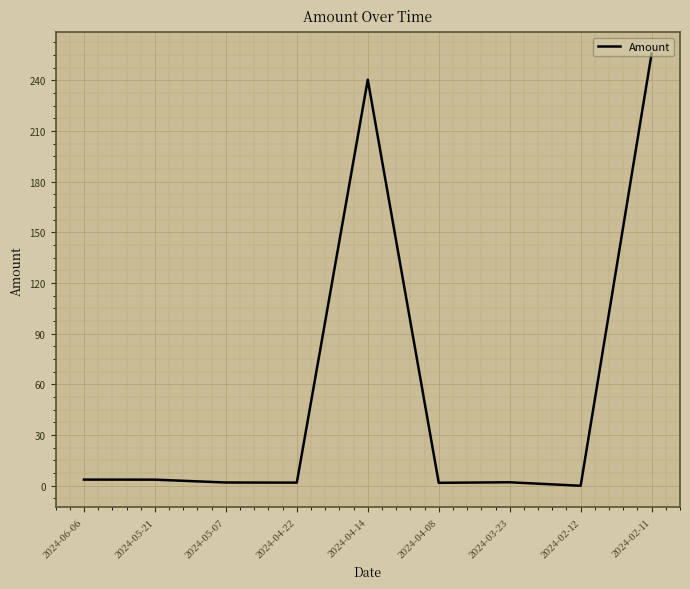

What is the greatest value displayed?

255.9